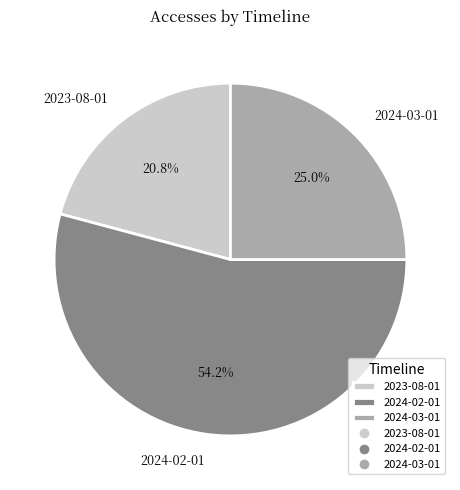

Is the sum of 2023-08-01 and 2024-03-01 greater than half?

No